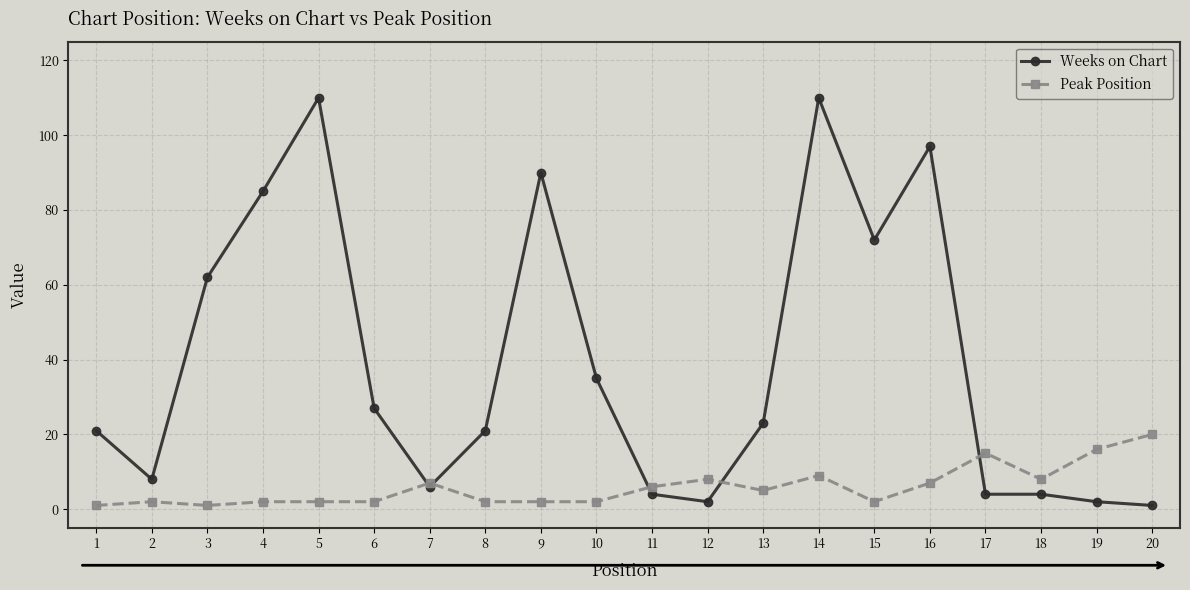

Is the value of Peak Position at 3 greater than the value of Weeks on Chart at 3?

No